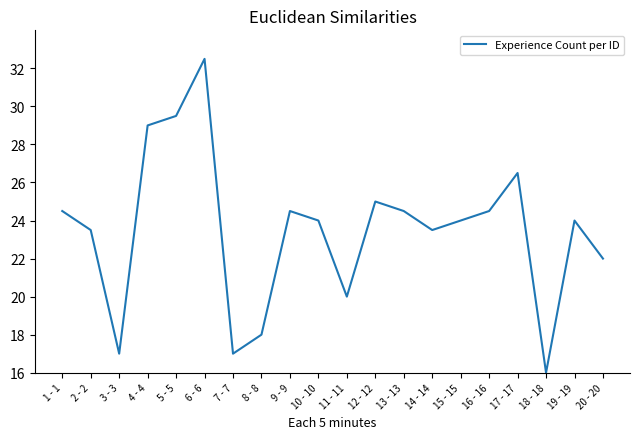

True or false: the data shows 10.7 at 14 - 14.

False